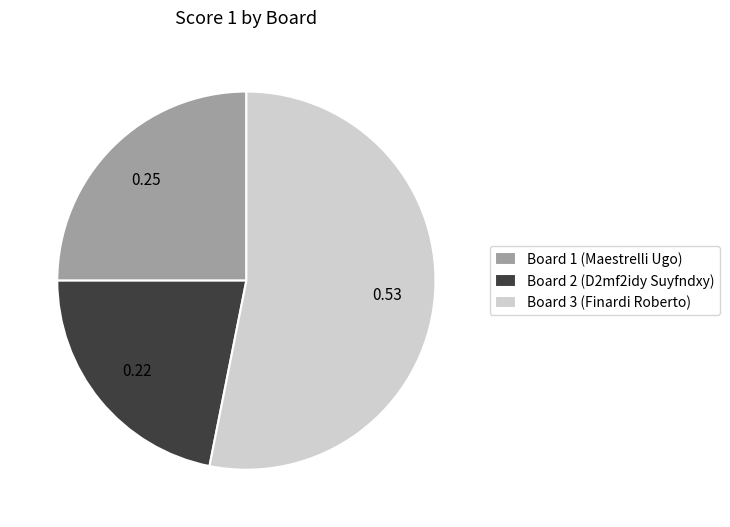

What is the ratio of the value at Board 3 (Finardi Roberto) to the value at Board 2 (D2mf2idy Suyfndxy)?

2.4